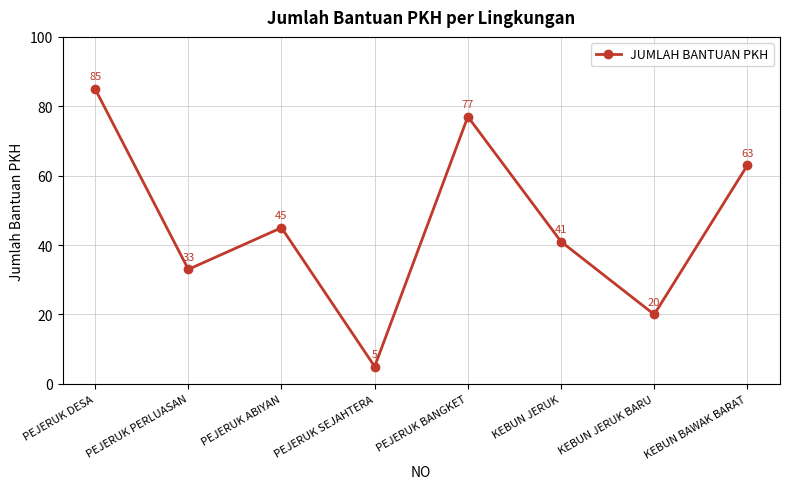

How many points are lower than both their immediate neighbors (excluding endpoints)?

3